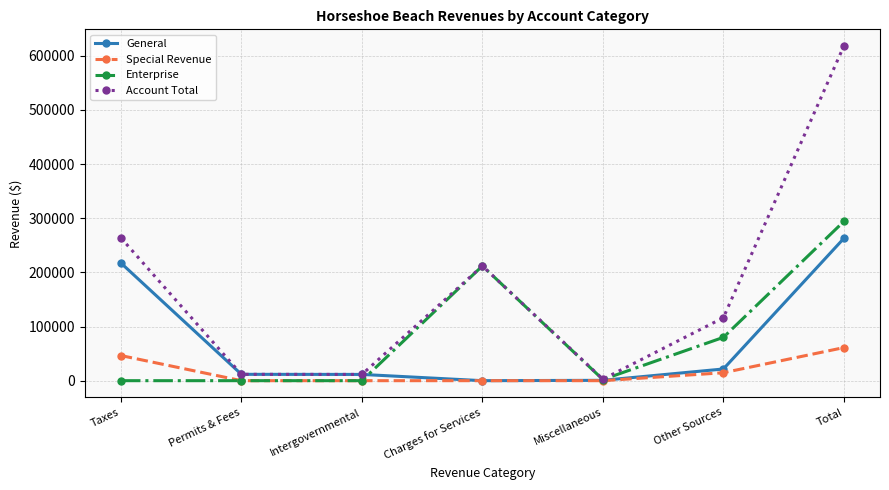

Which series has the largest range (max minus min)?

Account Total